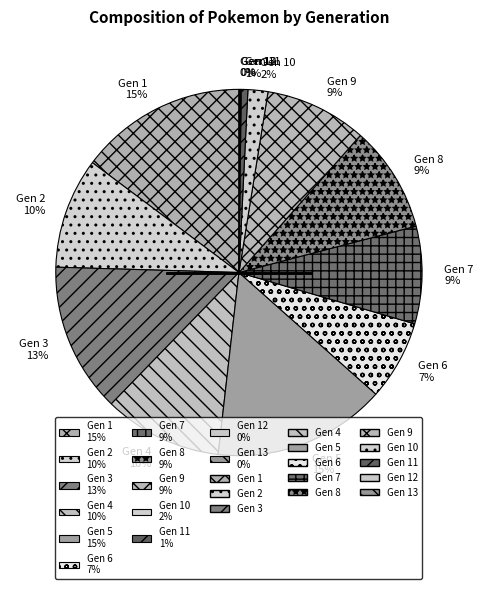

To the nearest percent, what is the difference between the Gen 11 1% and Gen 1 15% slice percentages?

14%